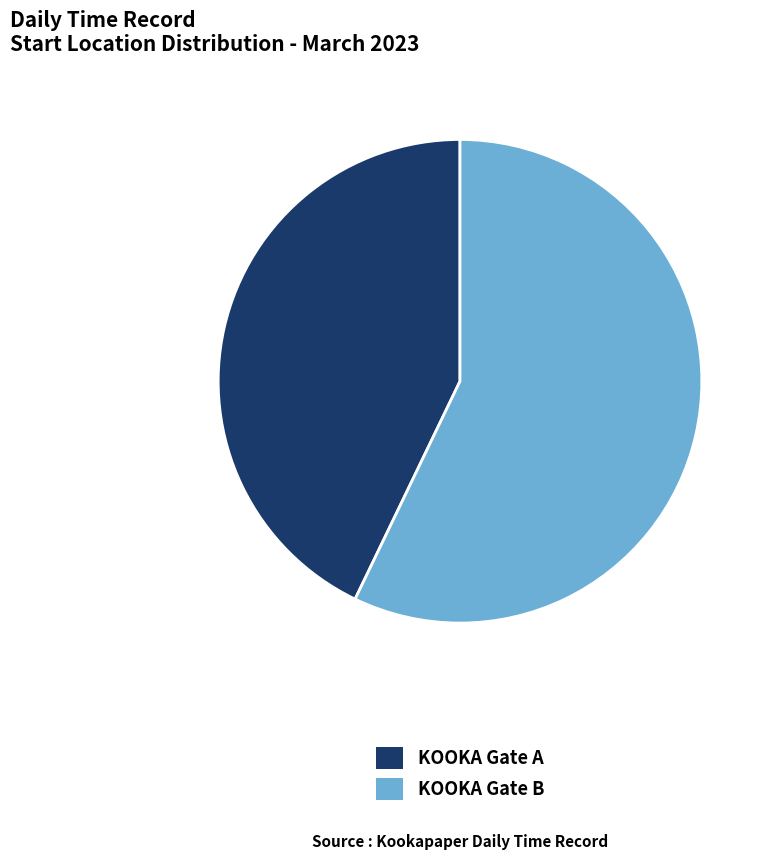

What is the ratio of the value at KOOKA Gate B to the value at KOOKA Gate A?

1.3